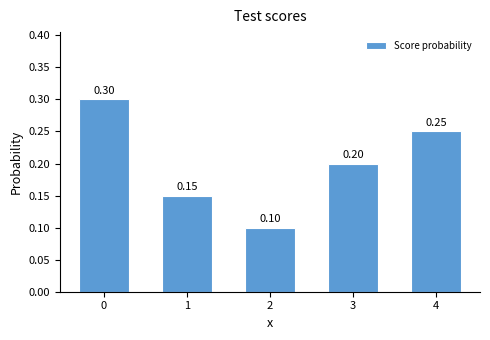

List the labels in order of value, smallest first.

2, 1, 3, 4, 0